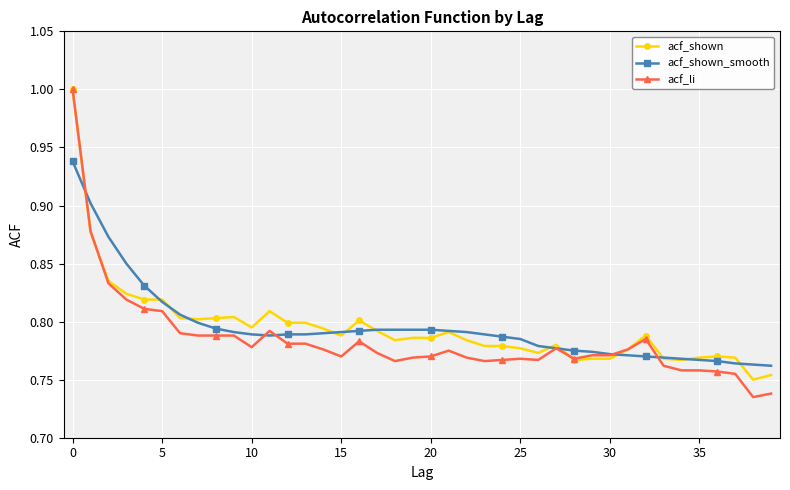

True or false: acf_li and acf_shown_smooth cross at least once.

True